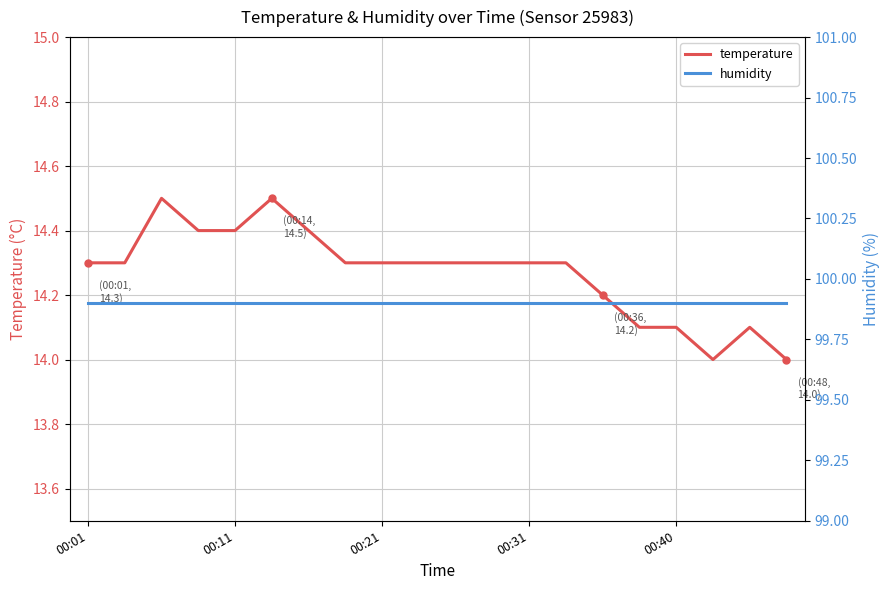

True or false: humidity and temperature cross at least once.

False